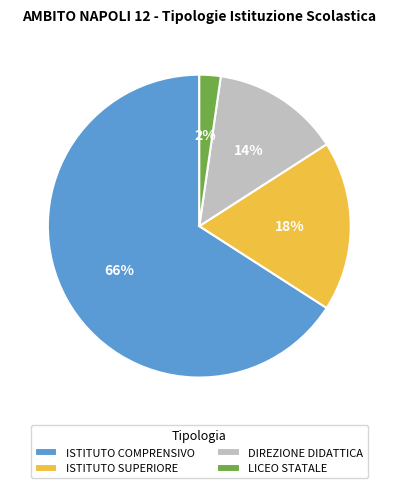

What is the smallest slice in the pie chart?

LICEO STATALE